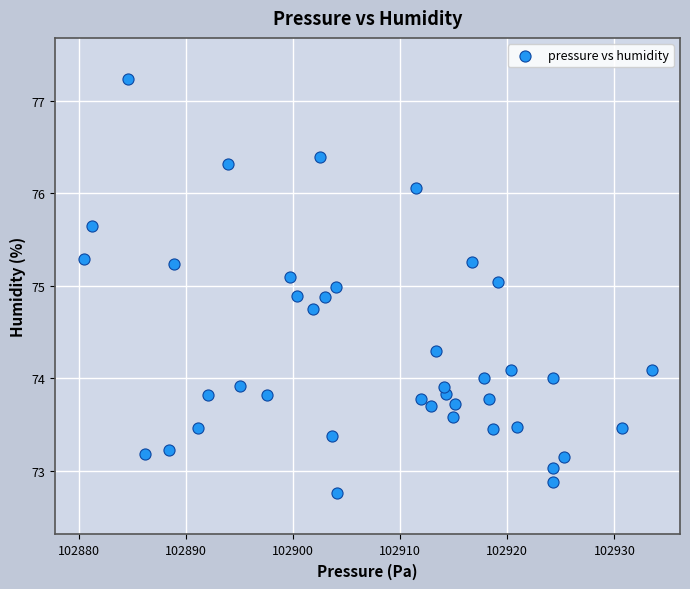

What is the range of X values (max minus min)?

53.0